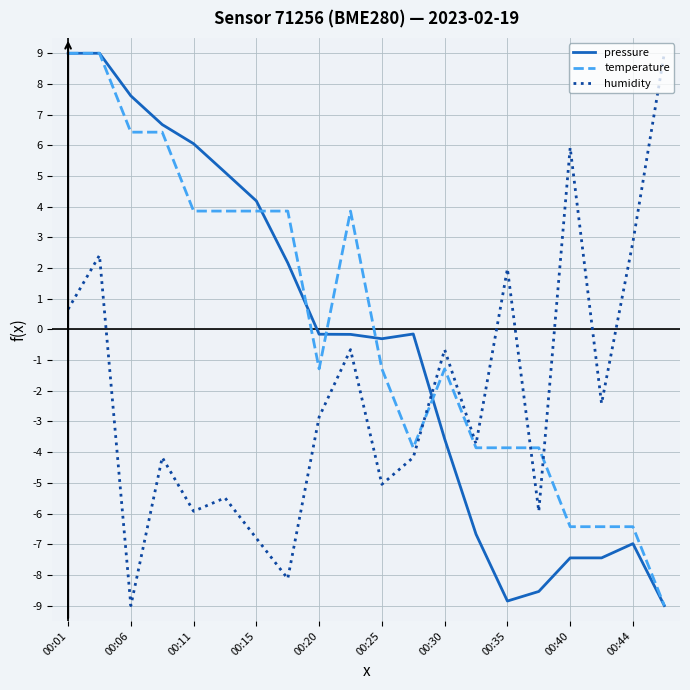

Rank the series by their average value, from lowest to highest.

humidity, pressure, temperature